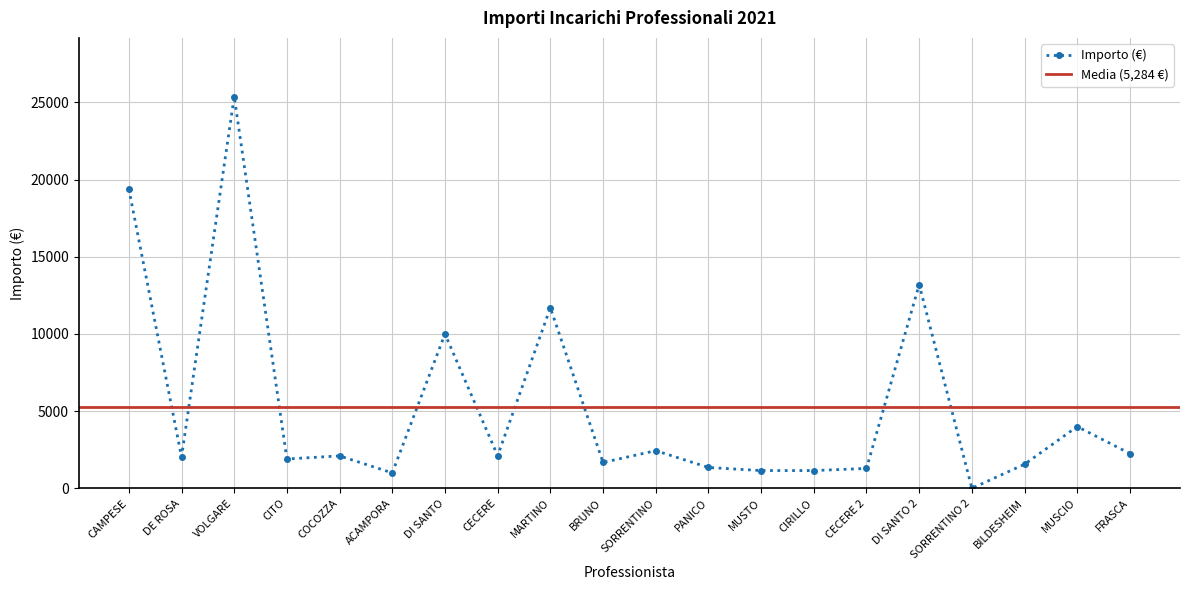

What is the difference between the values at PANICO and CECERE?

762.5